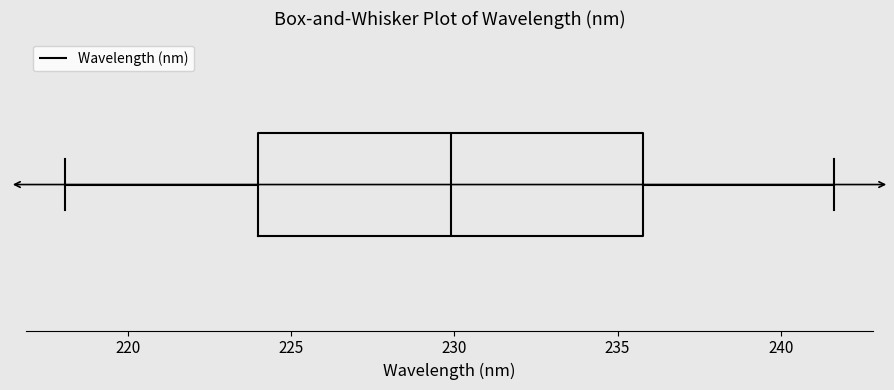

Where is the right edge of the box on the x-axis? The values are not printed on the chart, so give them approximately, as read against the axis.

236.0